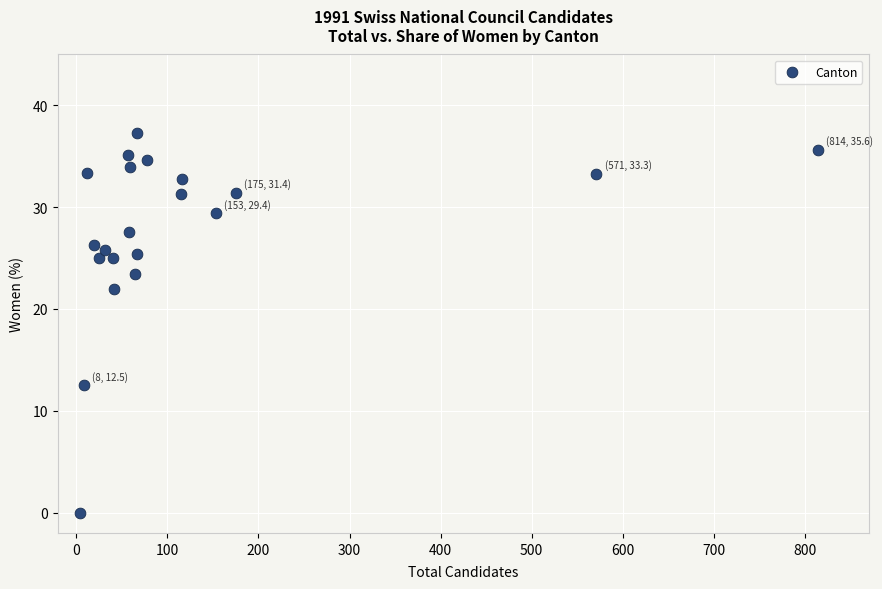

What is the range of Y values (max minus min)?

37.3